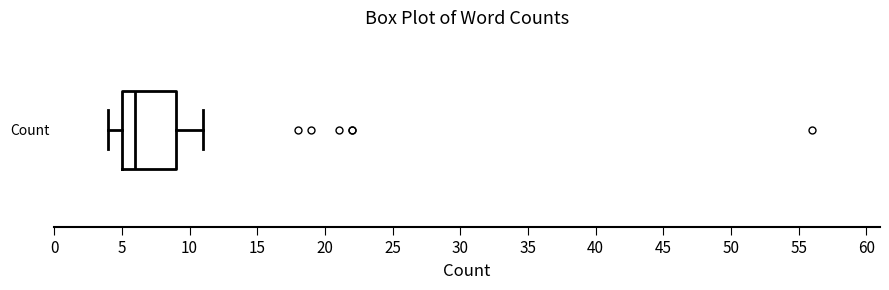

Read this box plot against the x-axis: the position of the median line, the range covered by the box, and the ends of both whiskers. The values are not printed on the chart, so give them approximately, as read against the axis.

median 6, box 5 to 9, whiskers 4 to 11